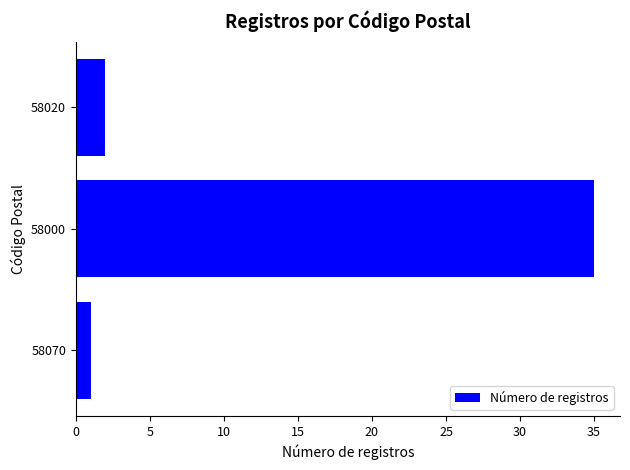

What is the change in value from 58000 to 58020?

-33